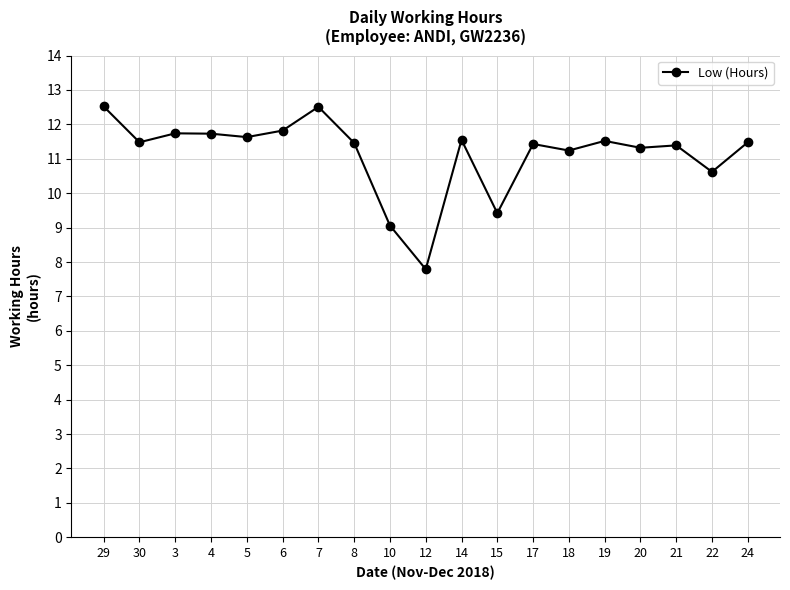

What is the difference between the values at 12 and 7?

4.7